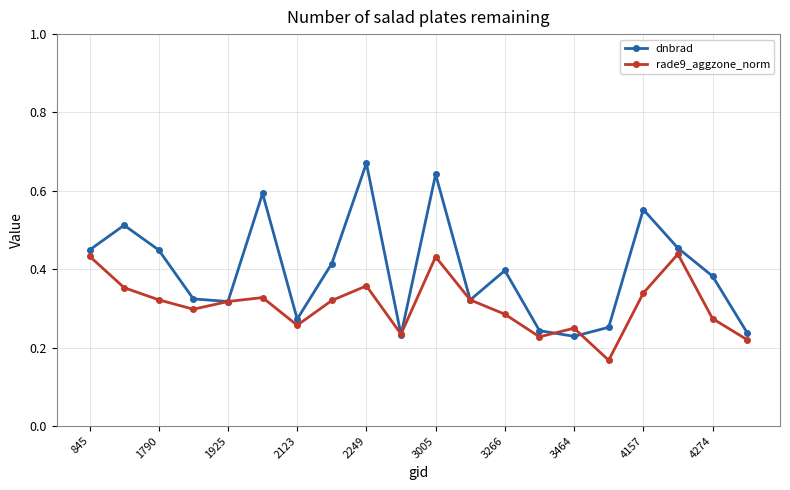

Rank the series by their average value, from highest to lowest.

dnbrad, rade9_aggzone_norm